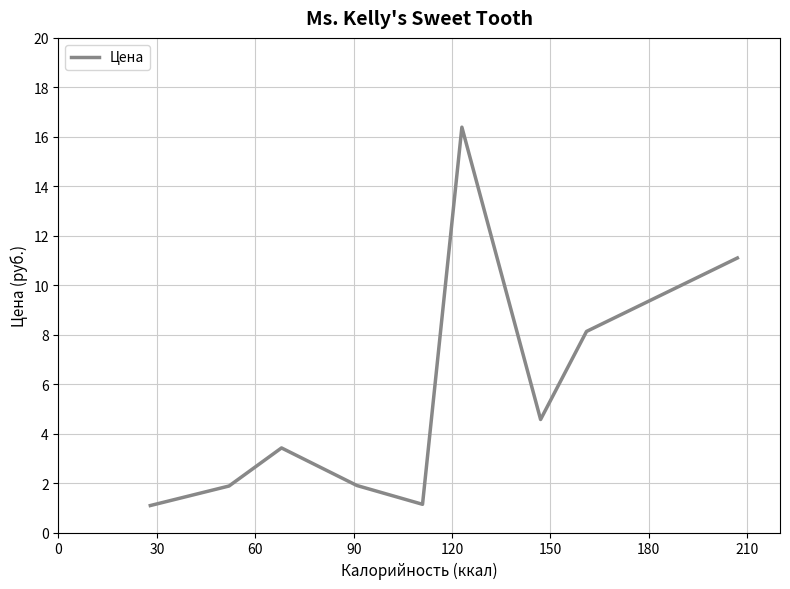

What is the difference between the maximum and minimum values?

15.3